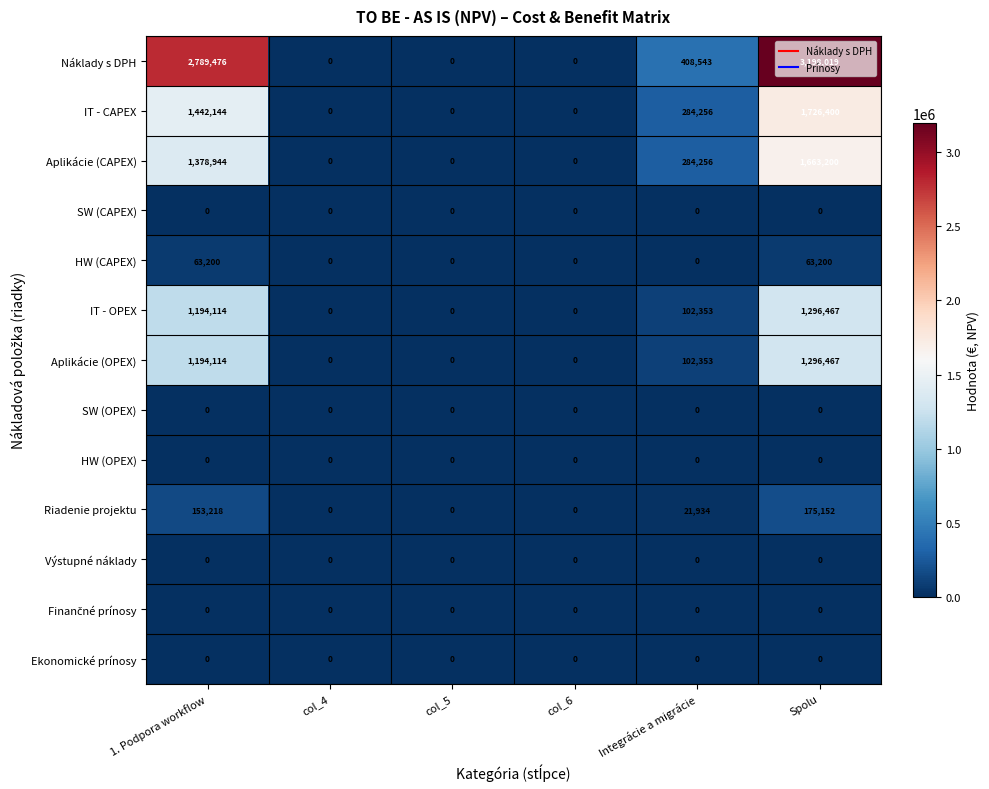

True or false: Ekonomické prínosy has a value of 0 at col_5.

True